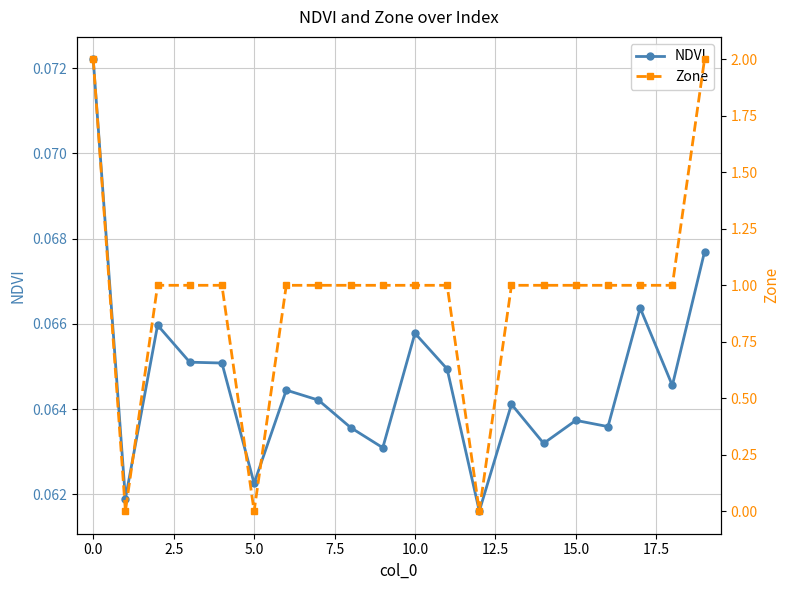

At which label is NDVI closest to 0?

12